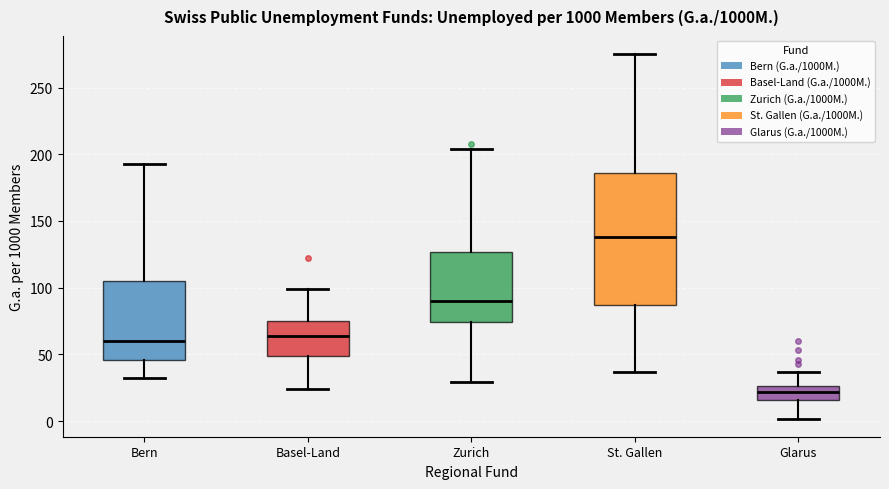

Comparing the boxes themselves (not the whiskers), which one is the tallest?

St. Gallen